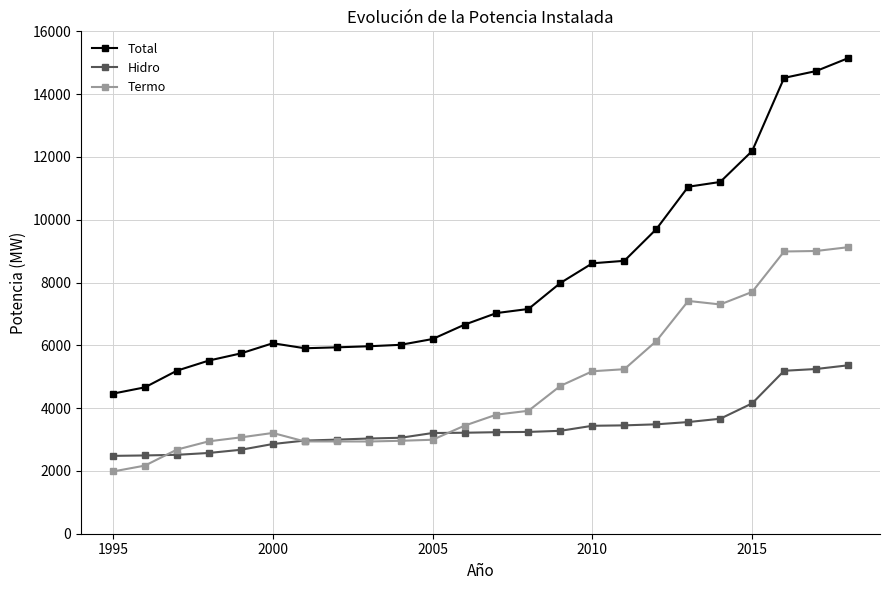

List the series in order of their overall mean, lowest first.

Hidro, Termo, Total